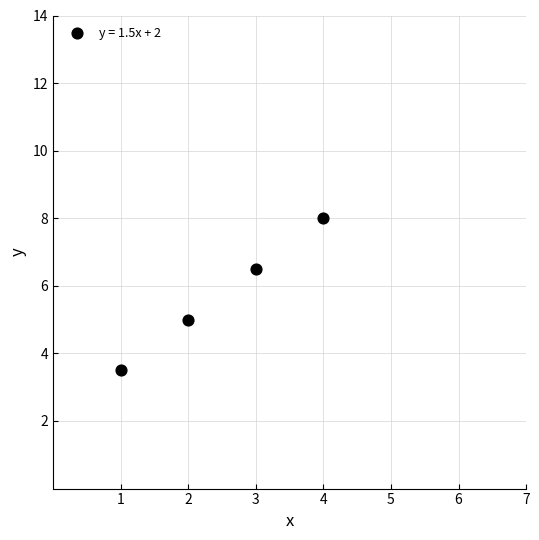

What is the average Y value?

5.8